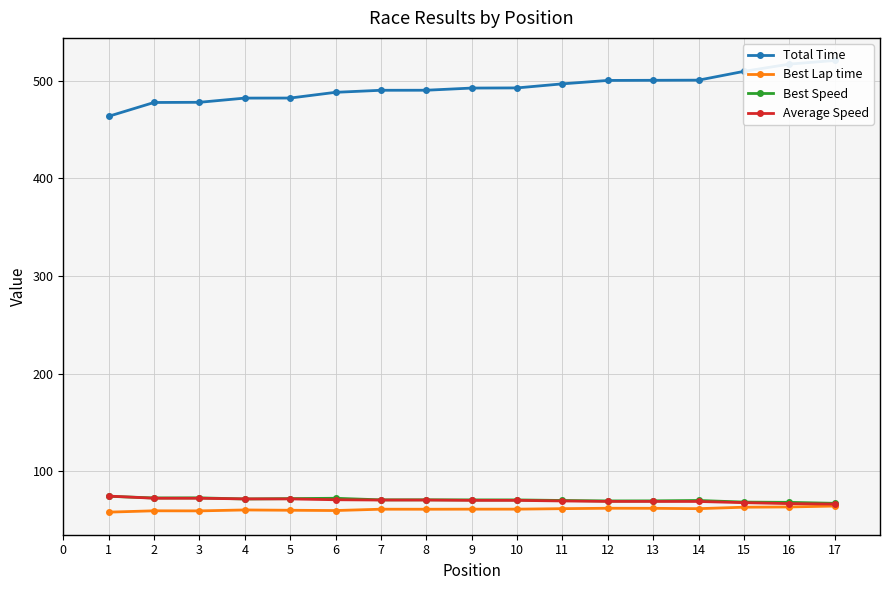

What is the value of the Best Lap time point at the 6th from the left?

59.7